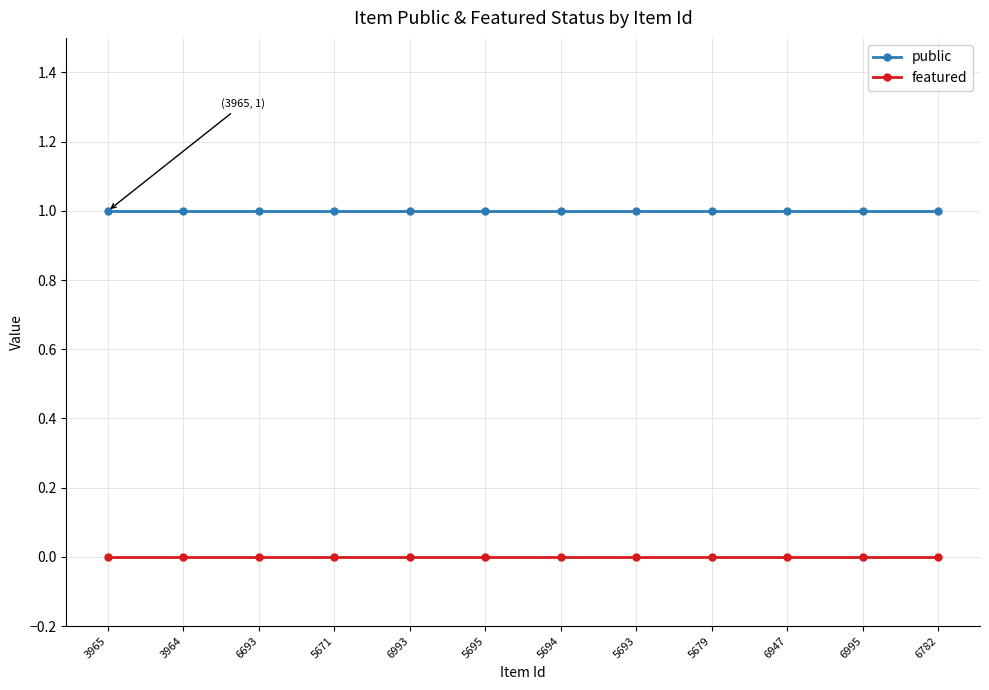

Reading left to right, list all the values displayed in this chart.

public: 1	1	1	1	1	1	1	1	1	1	1	1
featured: 0	0	0	0	0	0	0	0	0	0	0	0